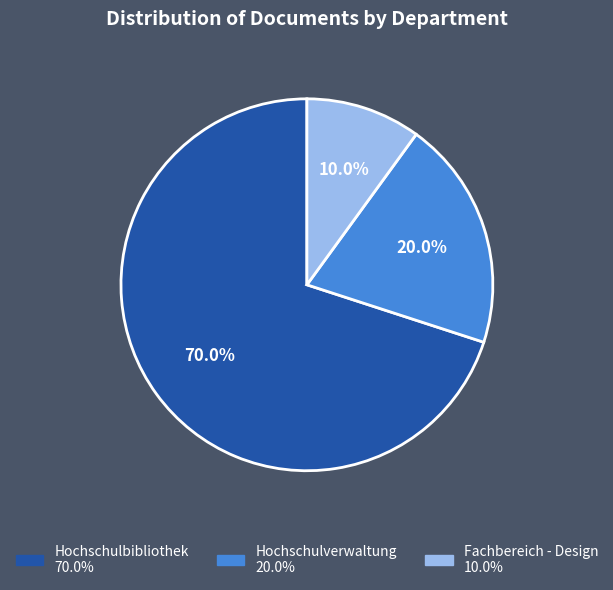

Rank the categories by value from highest to lowest.

Hochschulbibliothek, Hochschulverwaltung, Fachbereich - Design